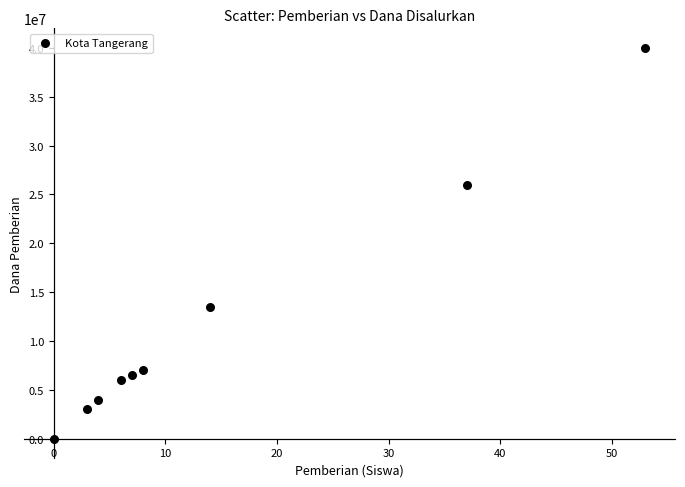

What Y value in the scatter plot is closest to 20000000?

26000000